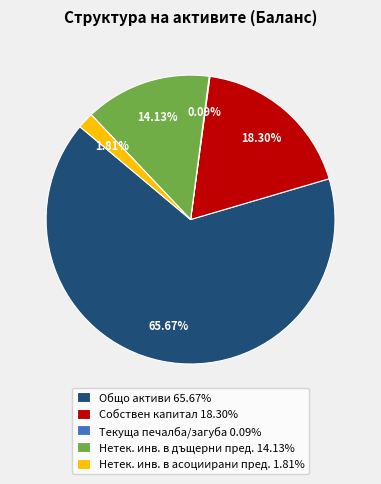

Which has a higher value, Общо активи 65.67% or Нетек. инв. в асоциирани пред. 1.81%?

Общо активи 65.67%